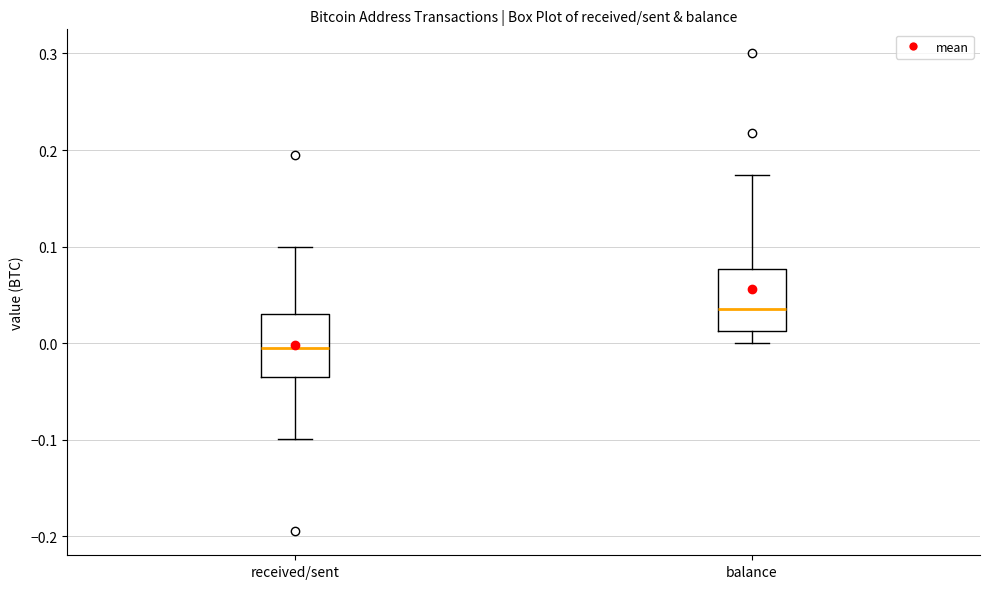

Reading left to right, transcribe this box plot: for each box, give where its median line is, the range the box spans, and where its two whiskers end, as read against the y-axis. The values are not printed on the chart, so give them approximately, as read against the axis.

received/sent: median -0.01, box -0.04 to 0.03, whiskers -0.10 to 0.10
balance: median 0.04, box 0.01 to 0.08, whiskers 0.00 to 0.17